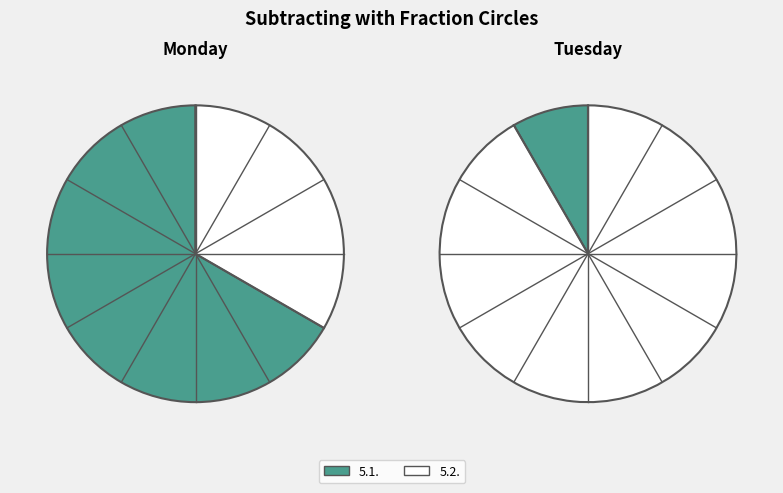

What is the largest slice in the pie chart?

5.2.